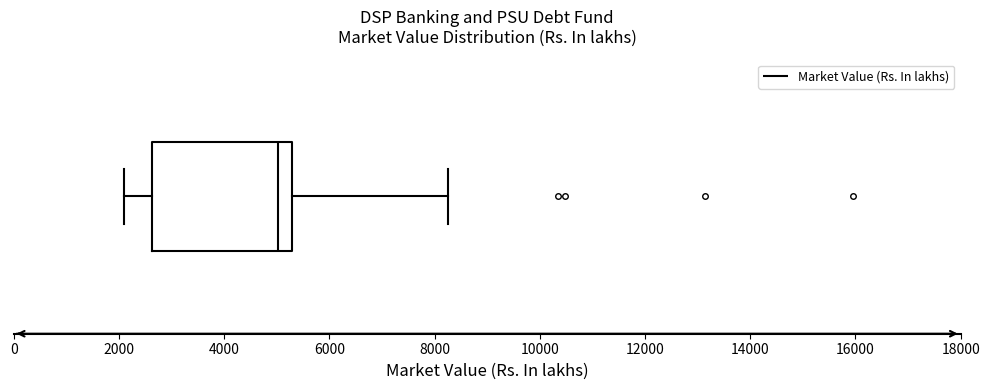

Transcribe this box plot: give where the median line is, the range the box spans, and where the two whiskers end, as read against the x-axis. The values are not printed on the chart, so give them approximately, as read against the axis.

median 5000, box 2600 to 5200, whiskers 2000 to 8200